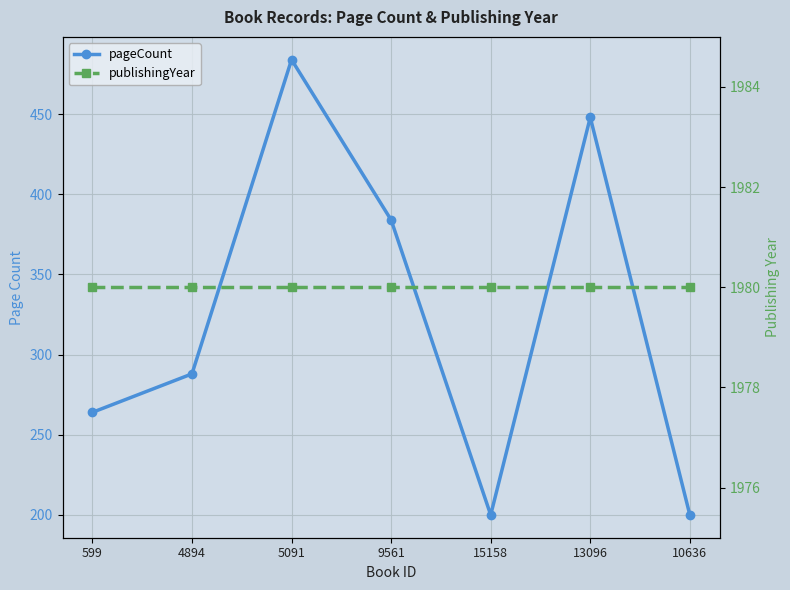

What is the average value of the pageCount series?

324